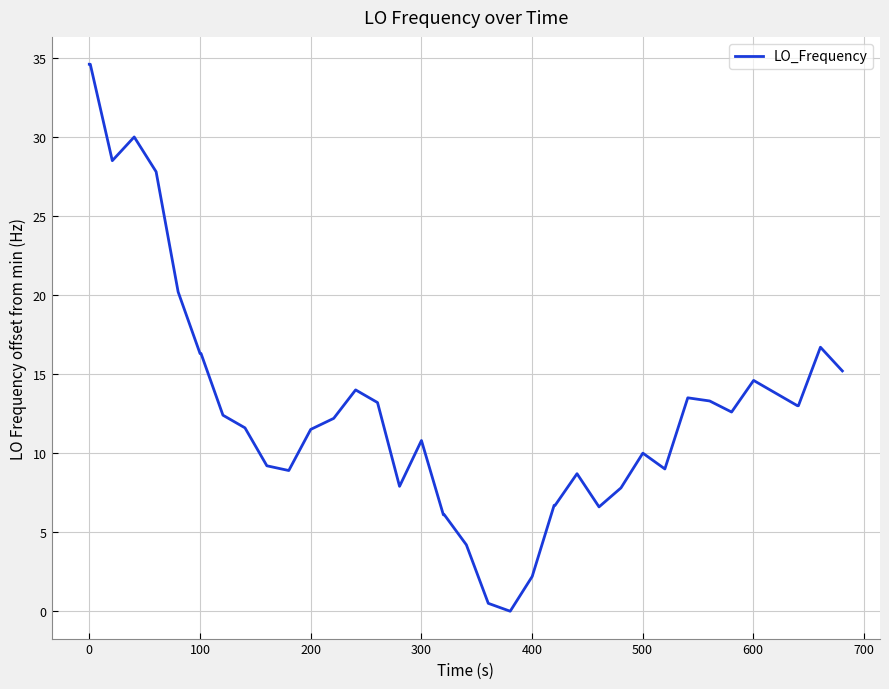

What is the maximum value shown in the chart?

34.6